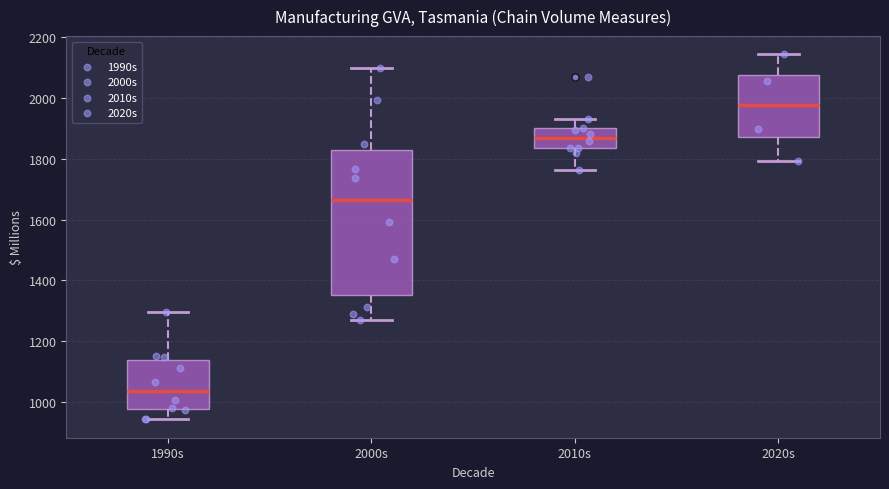

Reading left to right, transcribe this box plot: for each box, give where its median line is, the range the box spans, and where its two whiskers end, as read against the y-axis. The values are not printed on the chart, so give them approximately, as read against the axis.

1990s: median 1040, box 980 to 1140, whiskers 940 to 1300
2000s: median 1660, box 1360 to 1820, whiskers 1280 to 2100
2010s: median 1860, box 1840 to 1900, whiskers 1760 to 1940
2020s: median 1980, box 1880 to 2080, whiskers 1800 to 2140